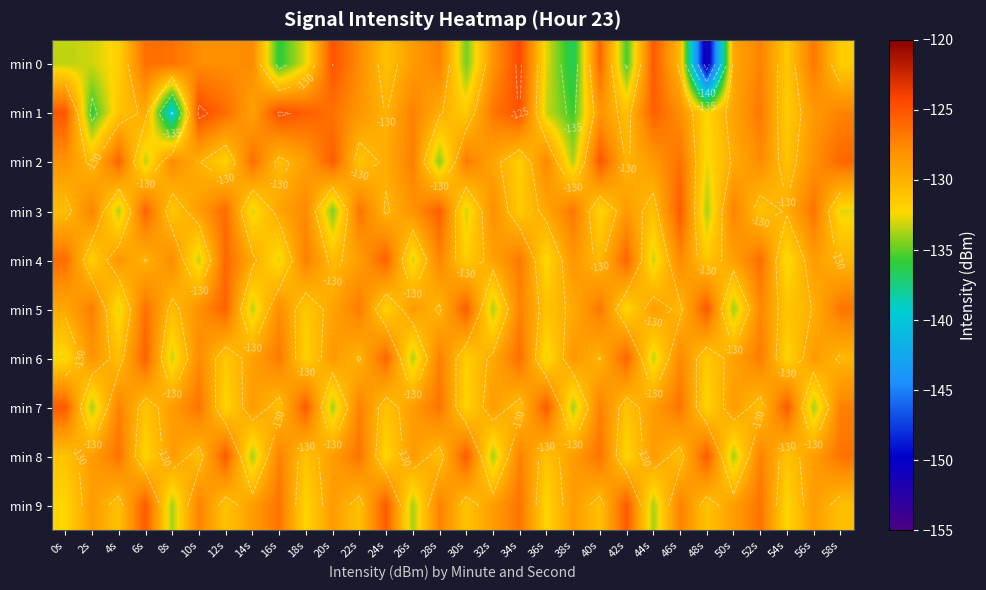

What is the average value of the min 8 series?

-129.3